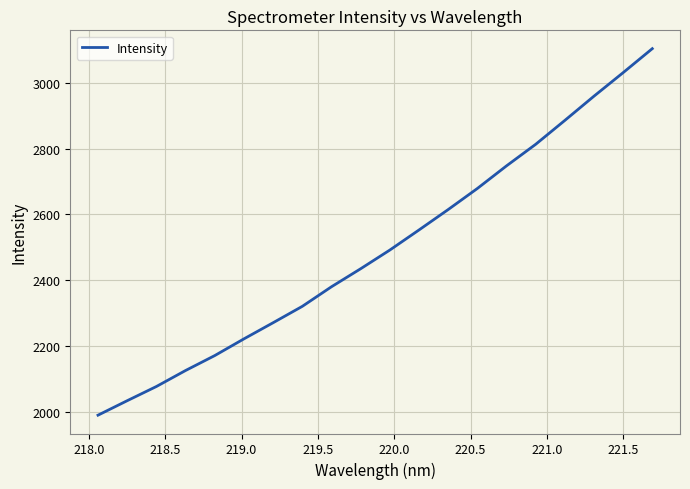

What is the difference between the maximum and minimum values?

1114.3